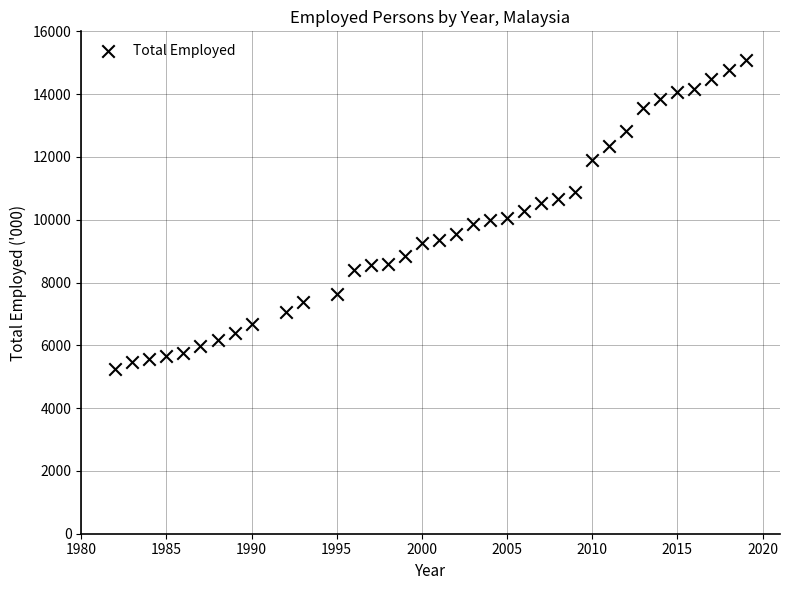

What is the range of Y values (max minus min)?

9824.5